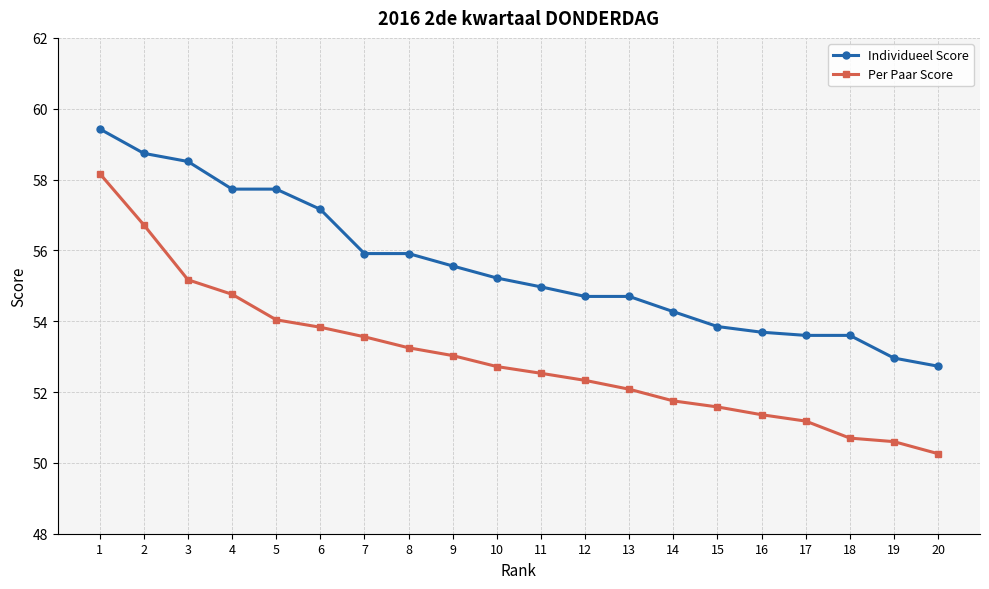

List the series in order of their peak value, lowest first.

Per Paar Score, Individueel Score